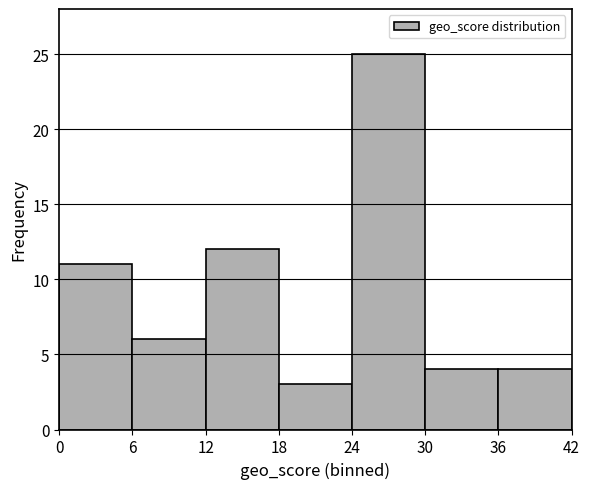

What is the height of the bar covering 6 to 12 on the x-axis? The values are not printed on the chart, so give them approximately, as read against the axis.

6